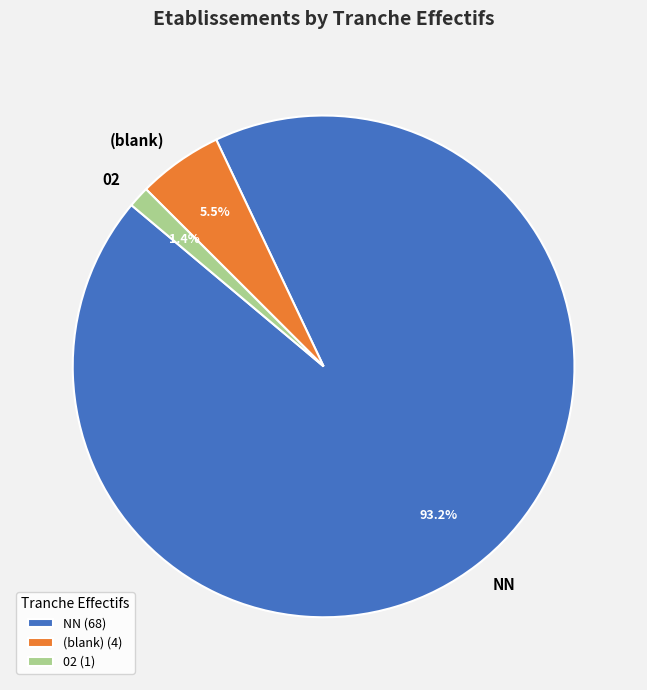

Which category has the smallest portion of the pie?

02 (1)